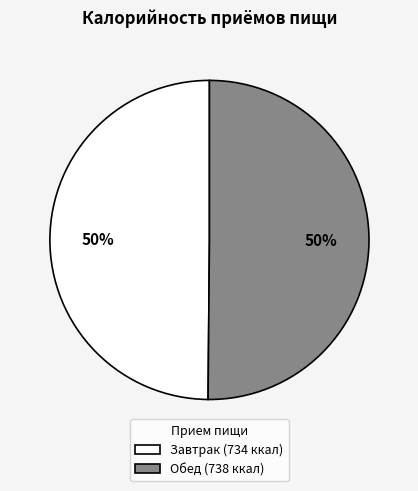

To the nearest percent, what is the combined percentage of Завтрак (734 ккал) and Обед (738 ккал)?

100%